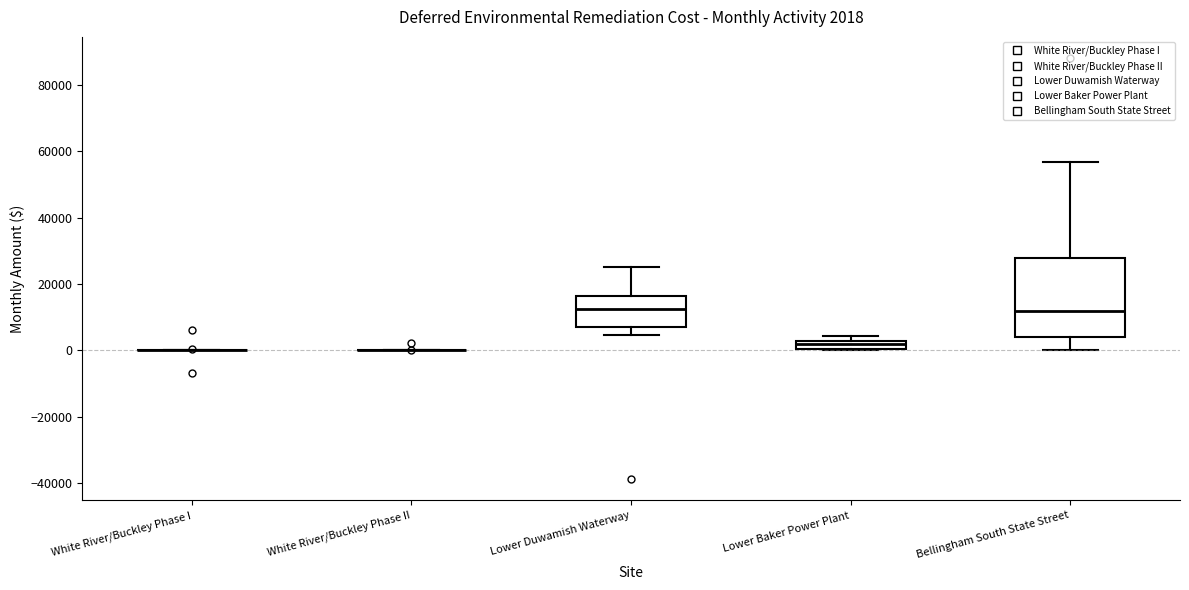

Comparing the boxes themselves (not the whiskers), which one is the tallest?

Bellingham South State Street